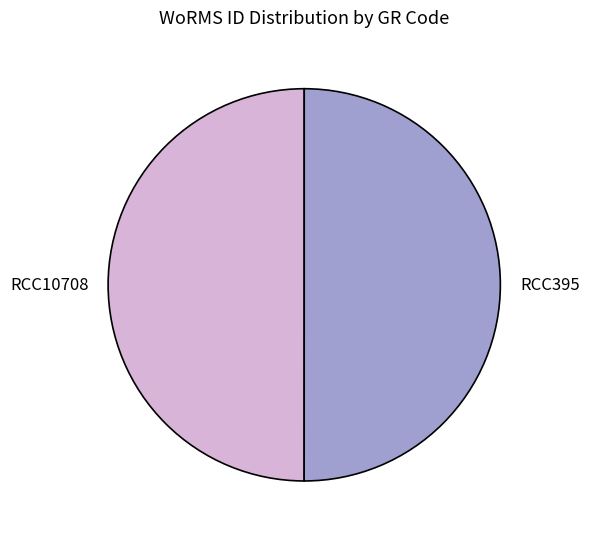

Is the sum of RCC10708 and RCC395 greater than half?

Yes